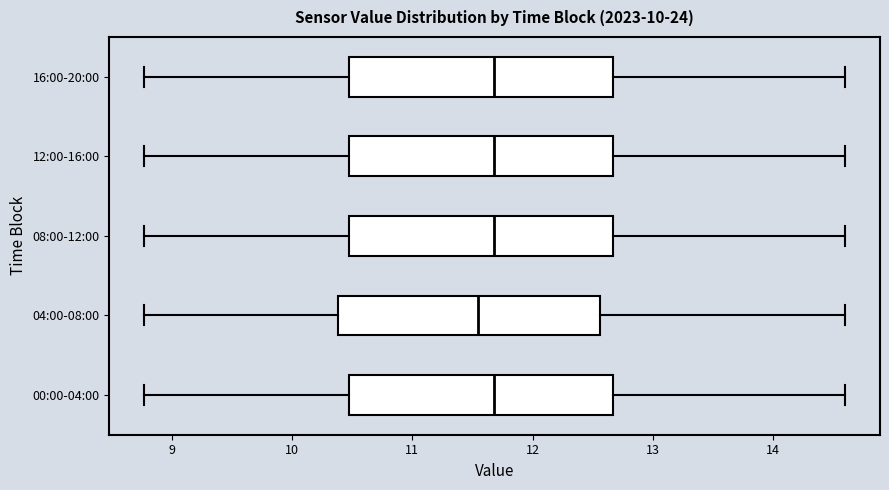

Reading bottom to top, transcribe this box plot: for each box, give where its median line is, the range the box spans, and where its two whiskers end, as read against the x-axis. The values are not printed on the chart, so give them approximately, as read against the axis.

00:00-04:00: median 11.7, box 10.5 to 12.7, whiskers 8.8 to 14.6
04:00-08:00: median 11.6, box 10.4 to 12.6, whiskers 8.8 to 14.6
08:00-12:00: median 11.7, box 10.5 to 12.7, whiskers 8.8 to 14.6
12:00-16:00: median 11.7, box 10.5 to 12.7, whiskers 8.8 to 14.6
16:00-20:00: median 11.7, box 10.5 to 12.7, whiskers 8.8 to 14.6